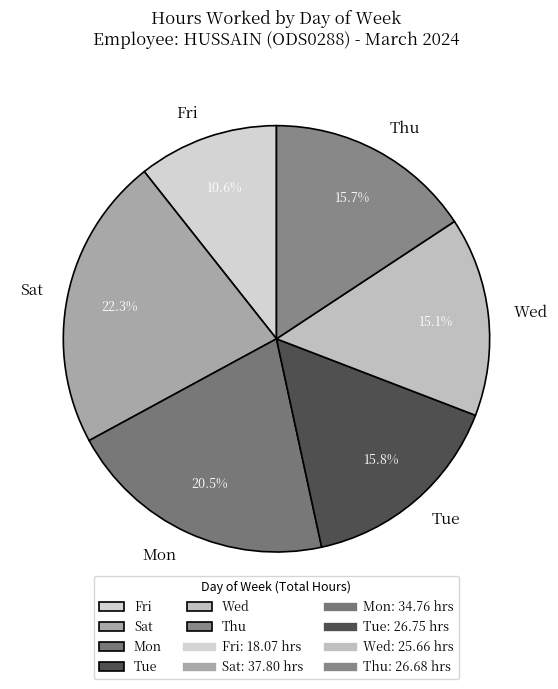

What percentage do Tue and Thu together represent?

31.5%